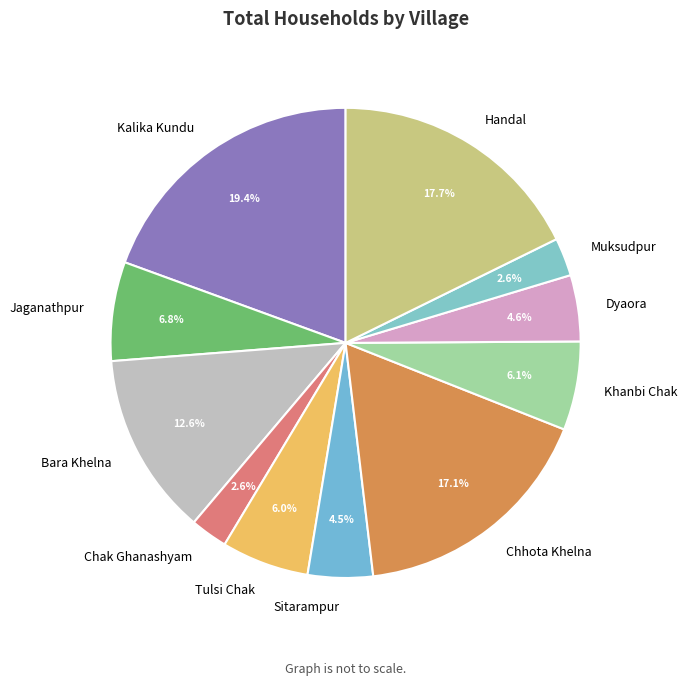

Which has a higher value, Handal or Kalika Kundu?

Kalika Kundu